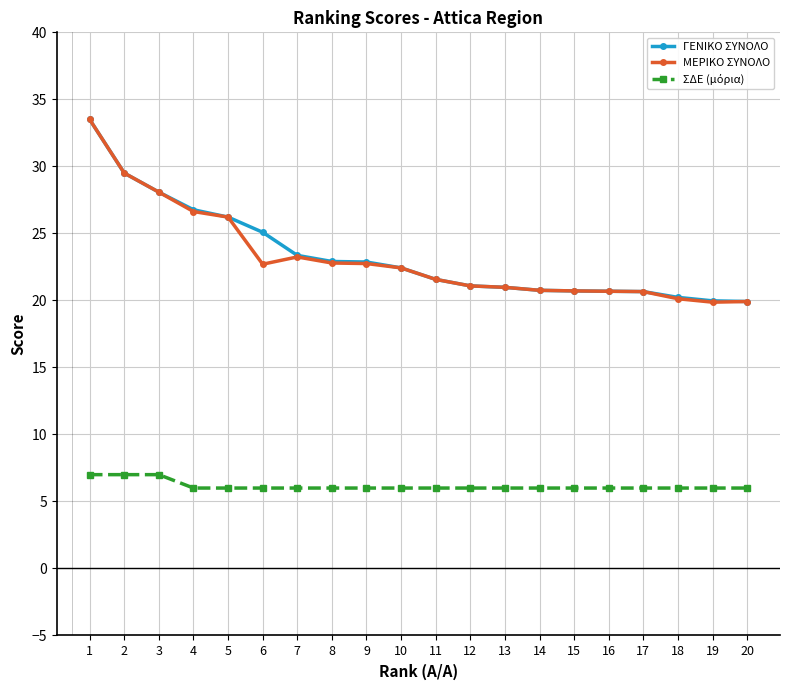

What is the difference between the highest and lowest values at 20?

13.9